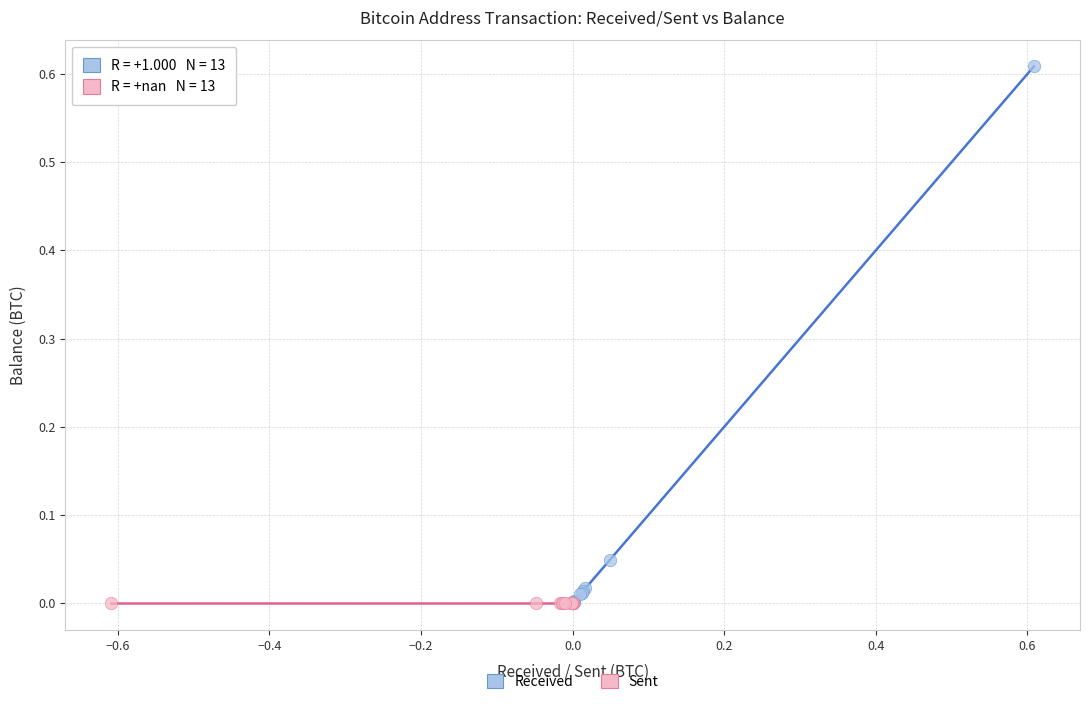

Which series contains the highest Y value?

Received